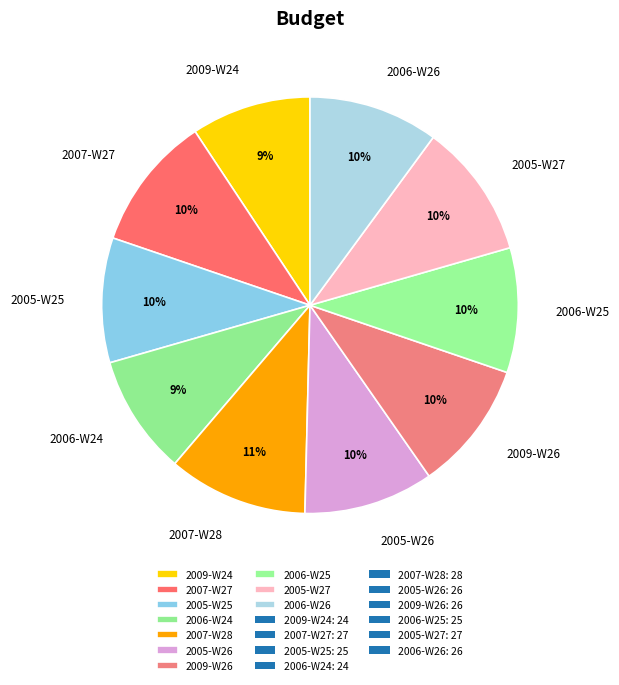

Is 2005-W26 the majority of the pie?

No